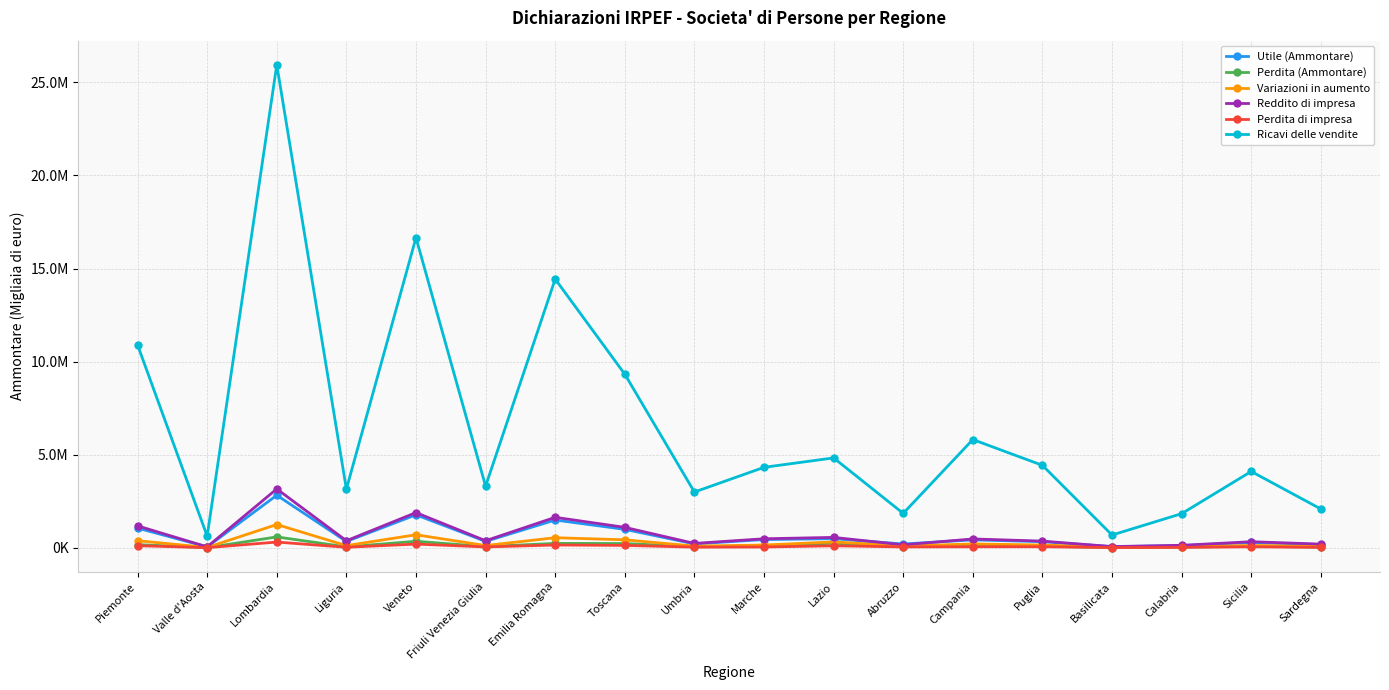

Reading left to right, transcribe all the data shown in this chart.

Utile (Ammontare): Piemonte=1052749	Valle d'Aosta=42769	Lombardia=2818988	Liguria=334249	Veneto=1765418	Friuli Venezia Giulia=339721	Emilia Romagna=1486719	Toscana=985153	Umbria=204007	Marche=436687	Lazio=483922	Abruzzo=198672	Campania=420177	Puglia=323969	Basilicata=54510	Calabria=111442	Sicilia=281025	Sardegna=167338
Perdita (Ammontare): Piemonte=165175	Valle d'Aosta=4309	Lombardia=579582	Liguria=44074	Veneto=344889	Friuli Venezia Giulia=59493	Emilia Romagna=230745	Toscana=223422	Umbria=53131	Marche=65203	Lazio=243712	Abruzzo=54665	Campania=85294	Puglia=78222	Basilicata=9210	Calabria=29226	Sicilia=81280	Sardegna=30343
Variazioni in aumento: Piemonte=375351	Valle d'Aosta=13764	Lombardia=1244875	Liguria=110938	Veneto=694872	Friuli Venezia Giulia=115770	Emilia Romagna=536024	Toscana=423604	Umbria=86966	Marche=142619	Lazio=311588	Abruzzo=90647	Campania=201460	Puglia=144435	Basilicata=18731	Calabria=52437	Sicilia=119228	Sardegna=73478
Reddito di impresa: Piemonte=1172177	Valle d'Aosta=45725	Lombardia=3157105	Liguria=373907	Veneto=1885676	Friuli Venezia Giulia=374774	Emilia Romagna=1632536	Toscana=1092806	Umbria=229598	Marche=479844	Lazio=553645	Abruzzo=154632	Campania=470123	Puglia=353074	Basilicata=60494	Calabria=128201	Sicilia=321642	Sardegna=191783
Perdita di impresa: Piemonte=107659	Valle d'Aosta=2551	Lombardia=302439	Liguria=23885	Veneto=193824	Friuli Venezia Giulia=41157	Emilia Romagna=145093	Toscana=123144	Umbria=29966	Marche=37618	Lazio=103113	Abruzzo=42174	Campania=49617	Puglia=52368	Basilicata=6264	Calabria=15840	Sicilia=49481	Sardegna=16087
Ricavi delle vendite: Piemonte=10890611	Valle d'Aosta=621221	Lombardia=25946106	Liguria=3146705	Veneto=16656347	Friuli Venezia Giulia=3306208	Emilia Romagna=14432796	Toscana=9322494	Umbria=2991169	Marche=4317919	Lazio=4824742	Abruzzo=1844504	Campania=5810489	Puglia=4426065	Basilicata=680336	Calabria=1828615	Sicilia=4096421	Sardegna=2080701